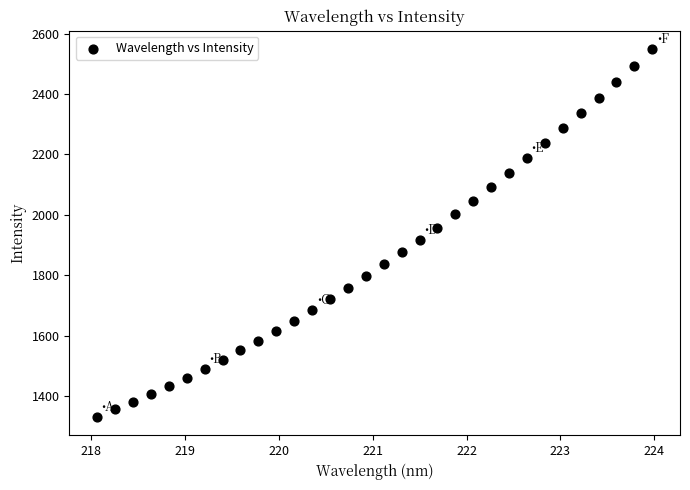

What is the range of Y values (max minus min)?

1218.9